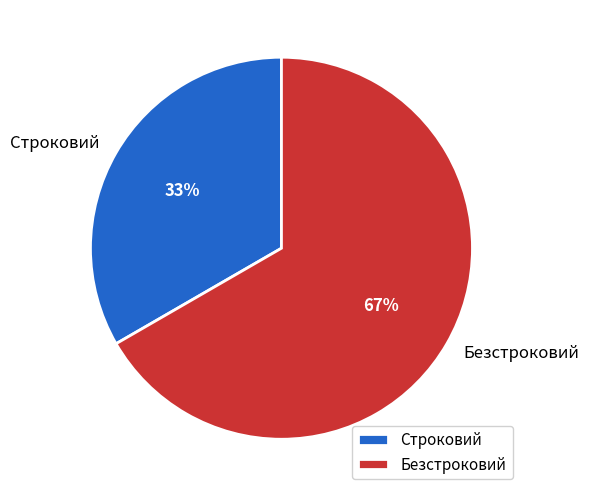

To the nearest percent, what is the average slice percentage?

50%